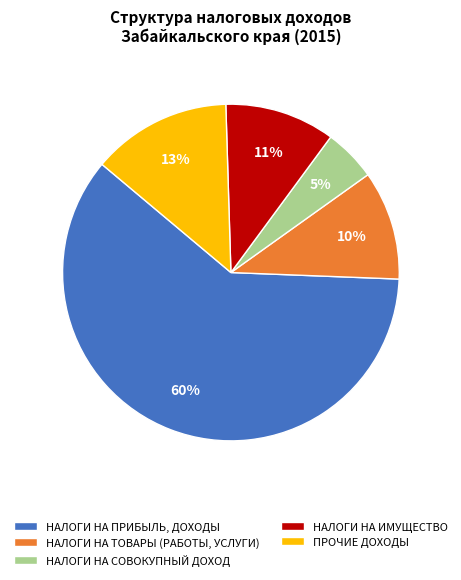

Rank the categories by value from highest to lowest.

НАЛОГИ НА ПРИБЫЛЬ, ДОХОДЫ, ПРОЧИЕ ДОХОДЫ, НАЛОГИ НА ИМУЩЕСТВО, НАЛОГИ НА ТОВАРЫ (РАБОТЫ, УСЛУГИ), НАЛОГИ НА СОВОКУПНЫЙ ДОХОД